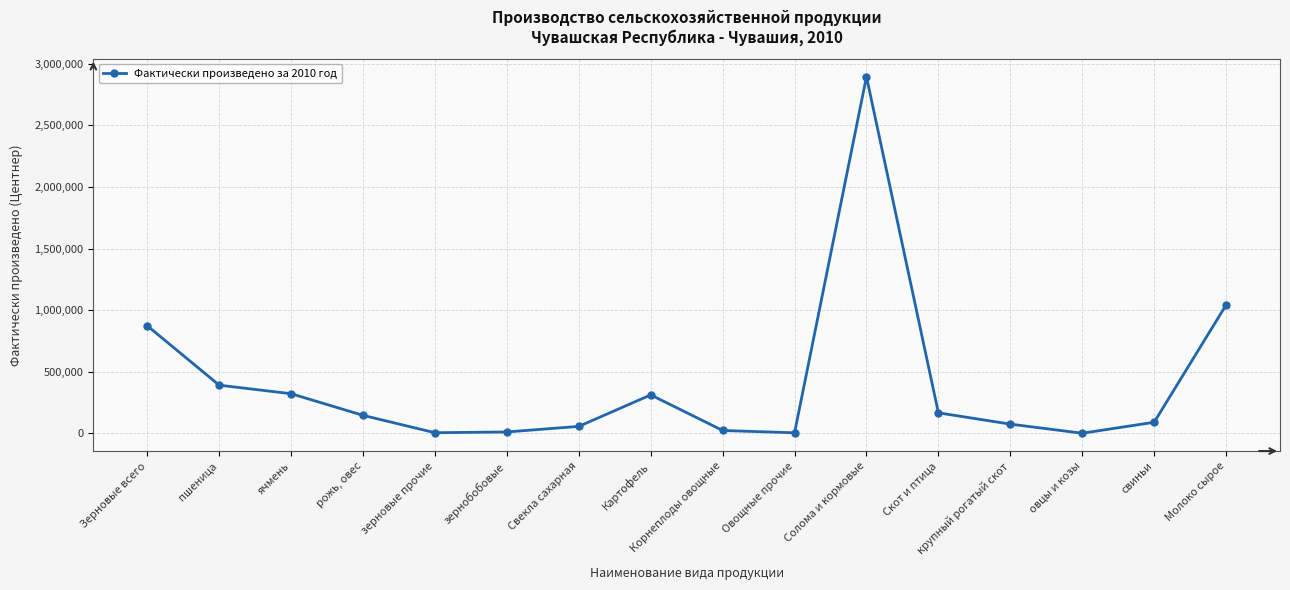

What is the label of the 10th point from the left?

Овощные прочие